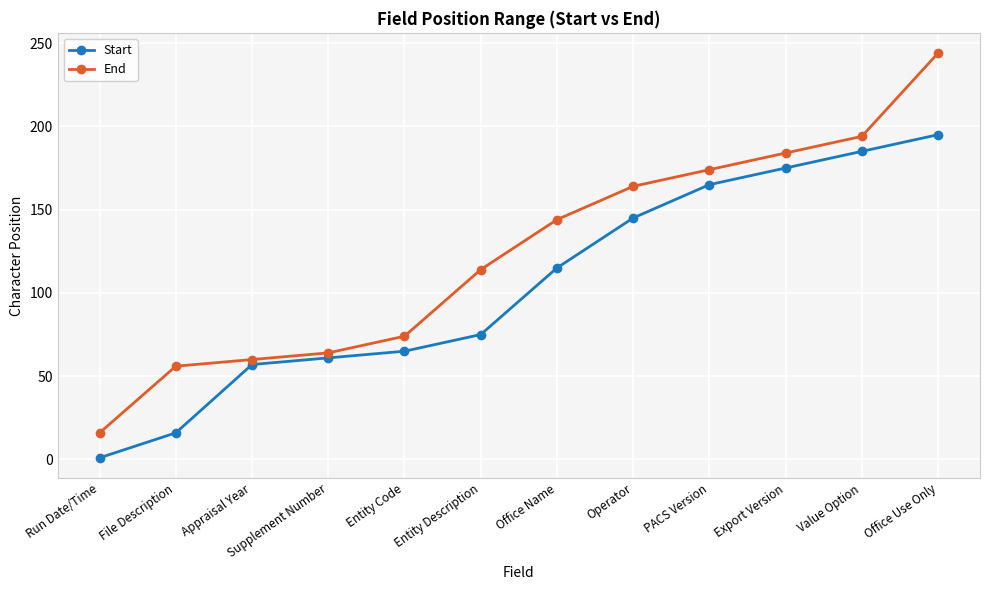

True or false: End and Start cross at least once.

False